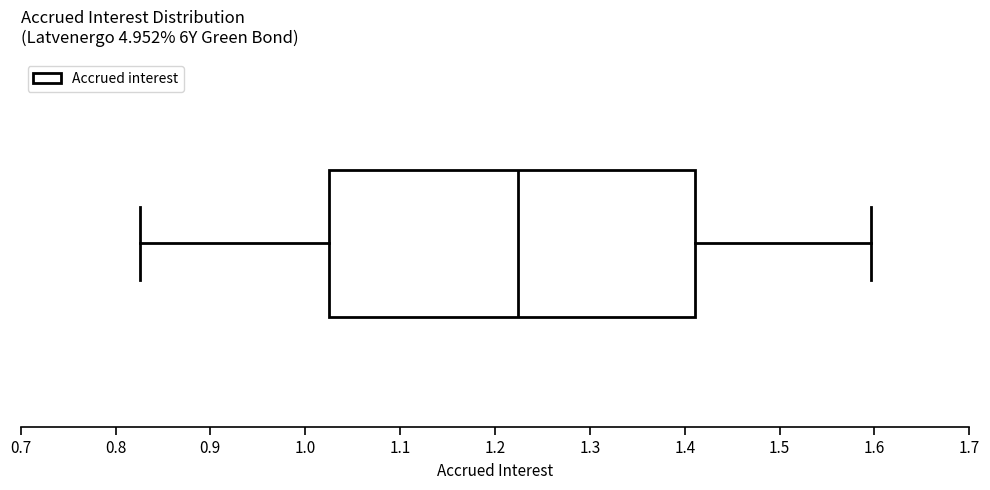

Transcribe this box plot: give where the median line is, the range the box spans, and where the two whiskers end, as read against the x-axis. The values are not printed on the chart, so give them approximately, as read against the axis.

median 1.22, box 1.02 to 1.41, whiskers 0.83 to 1.60